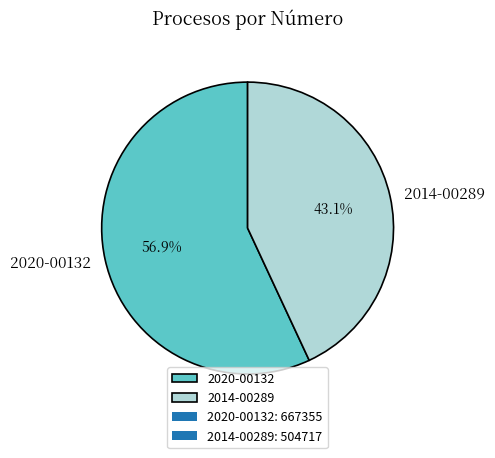

To the nearest percent, what is the difference between the 2020-00132 and 2014-00289 slice percentages?

14%